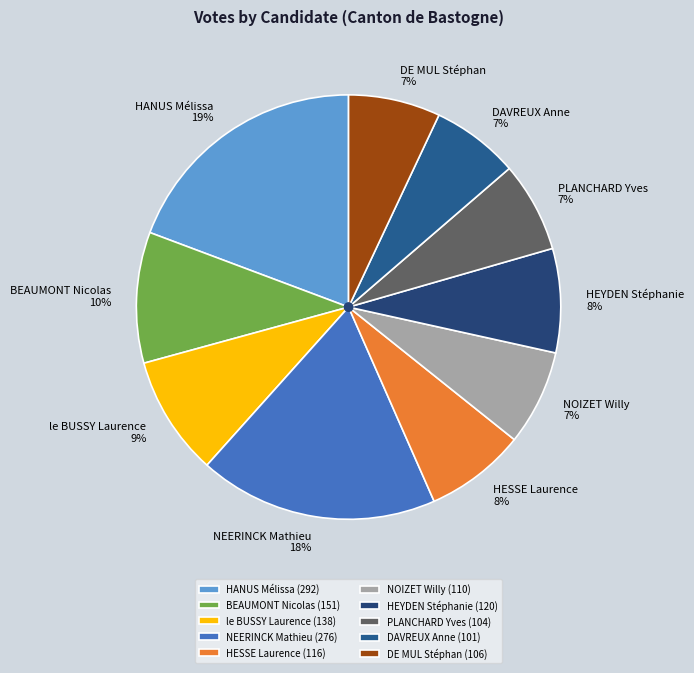

How many slices are in this pie chart?

10